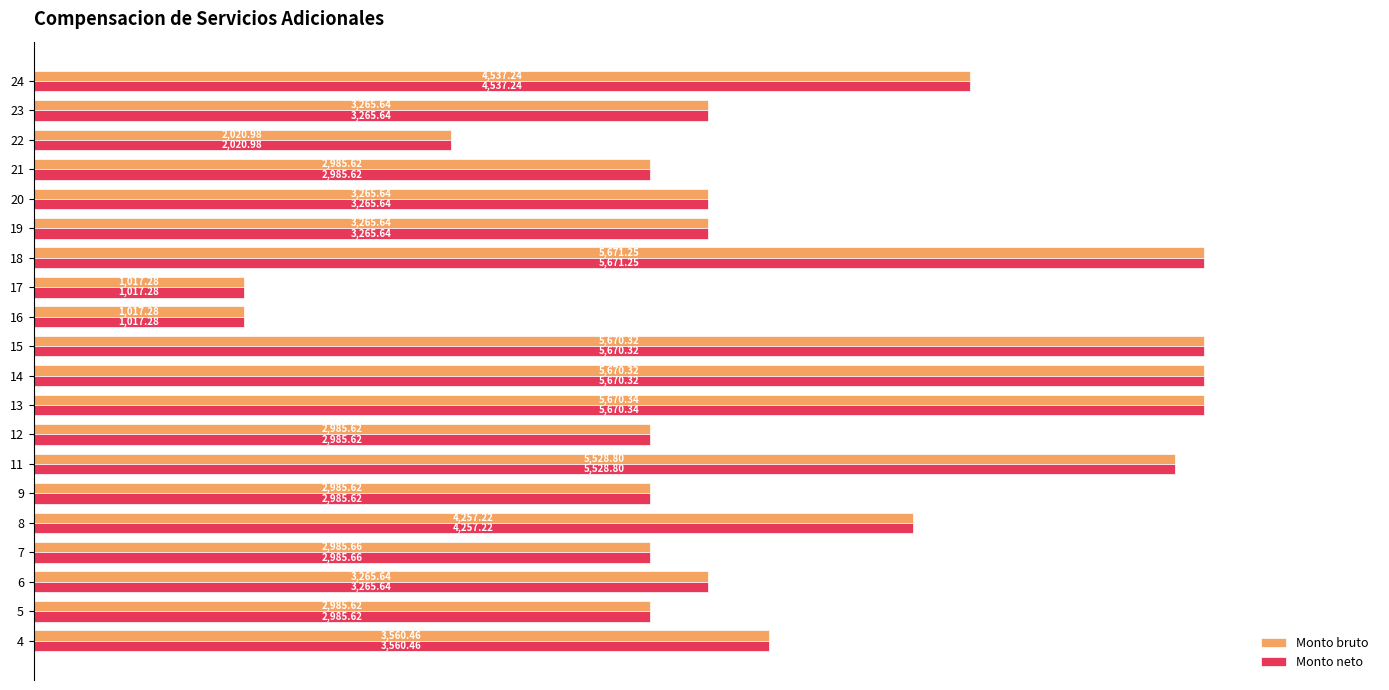

At which category is the sum across all series the highest?

18